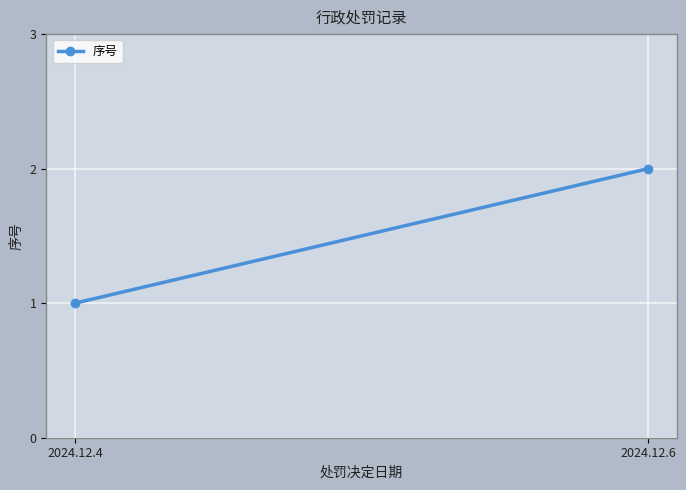

How many values are between 1 and 2?

2